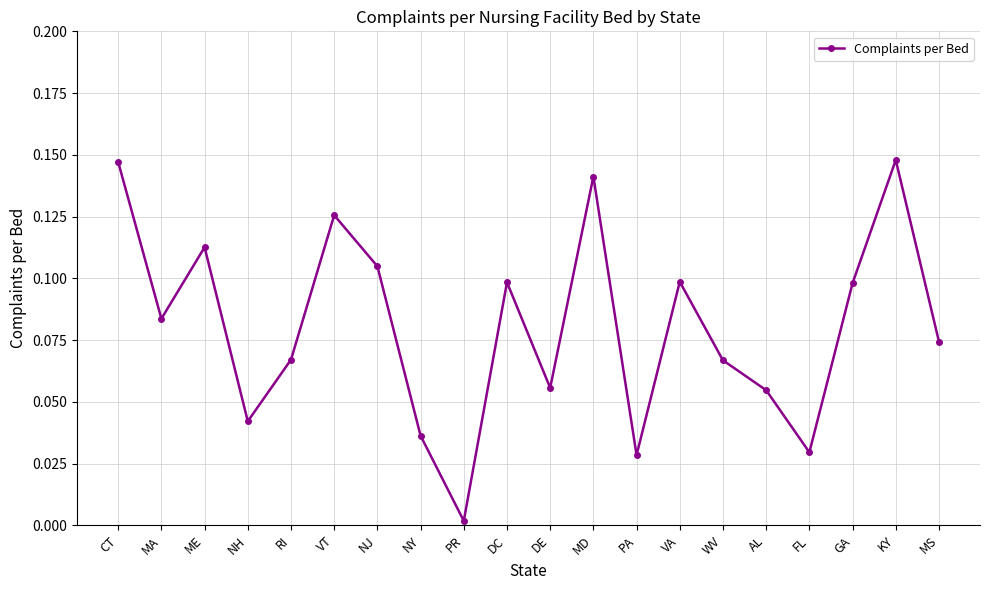

What is the label of the 9th point from the right?

MD